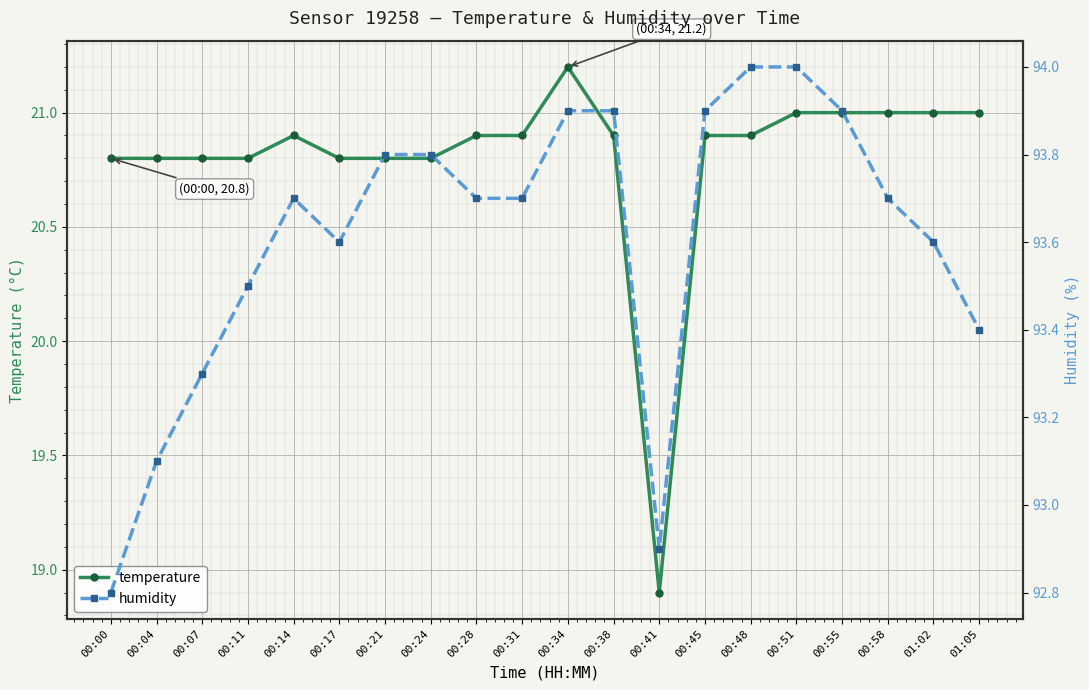

True or false: humidity and temperature cross at least once.

False